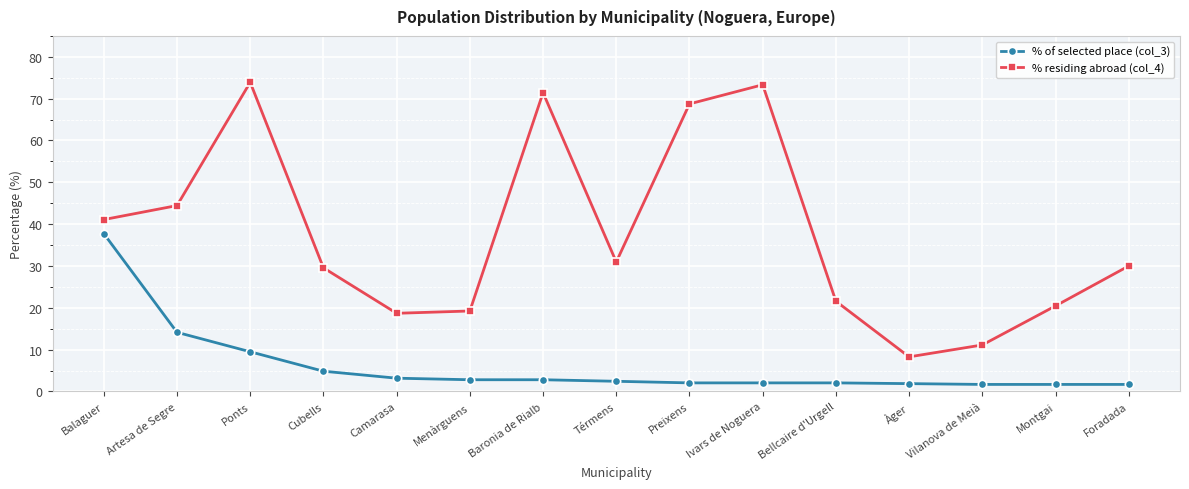

What is the sum of the % residing abroad (col_4) values at Montgai and Cubells?

50.0